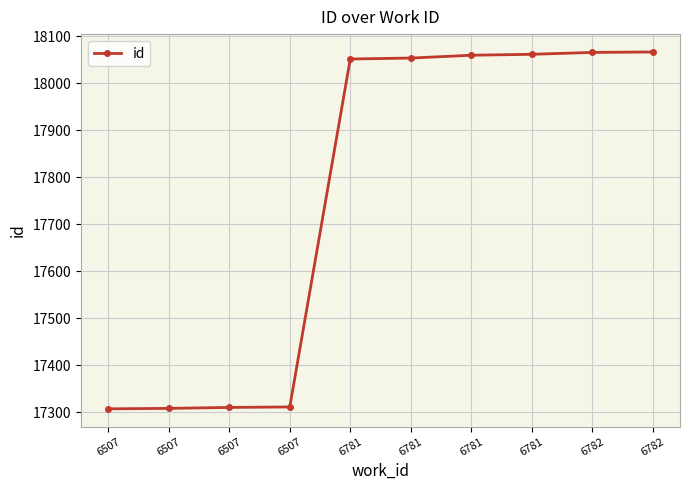

How many series are shown in this chart?

1